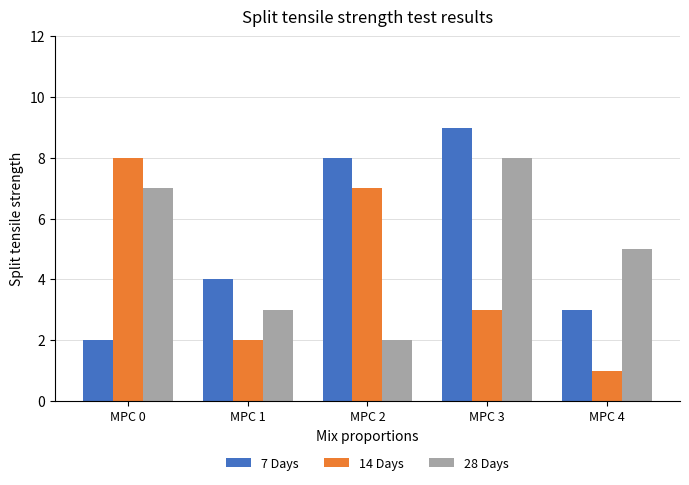

At which category is the sum across all series the highest?

MPC 3